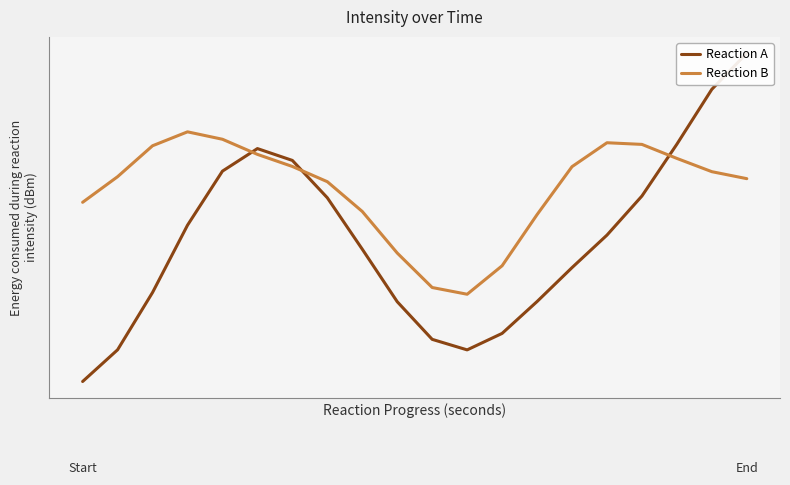

What is the maximum value for Reaction A?

-126.9